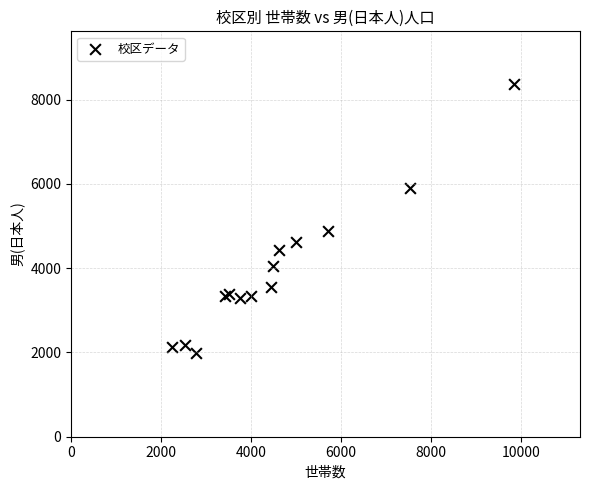

What Y value in the scatter plot is closest to 5175?

4888